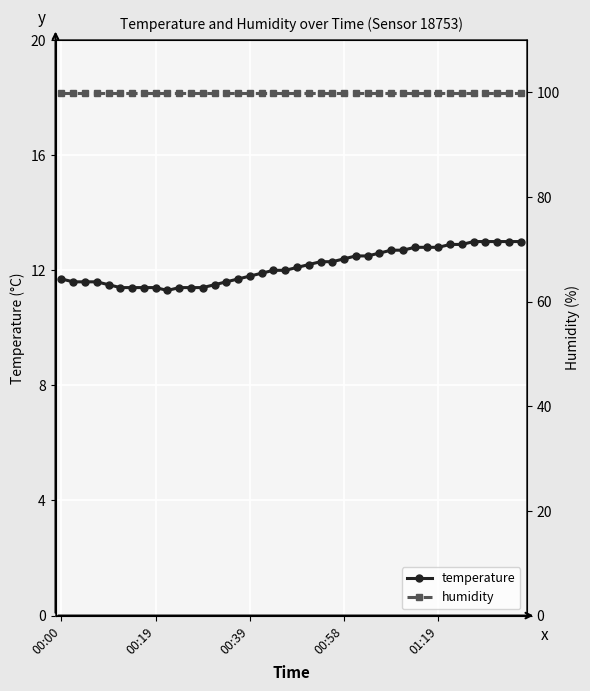

Does the chart display data point markers on the line(s)?

Yes